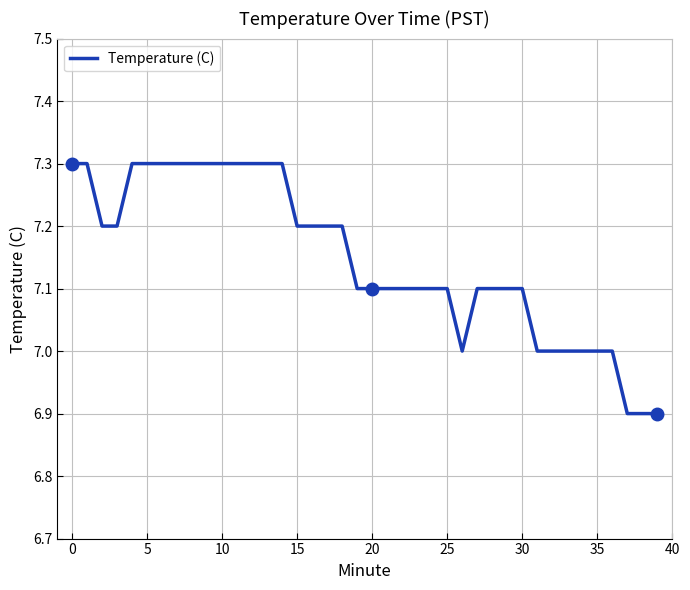

What is the difference between the maximum and minimum values?

0.4